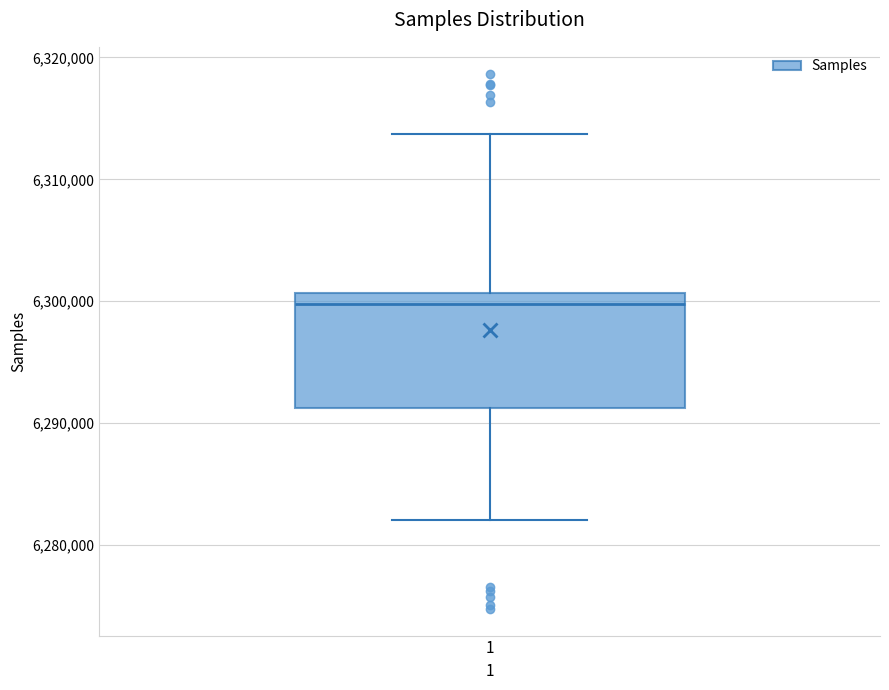

Read this box plot against the y-axis: the position of the median line, the range covered by the box, and the ends of both whiskers. The values are not printed on the chart, so give them approximately, as read against the axis.

median 6300000, box 6291000 to 6301000, whiskers 6282000 to 6314000